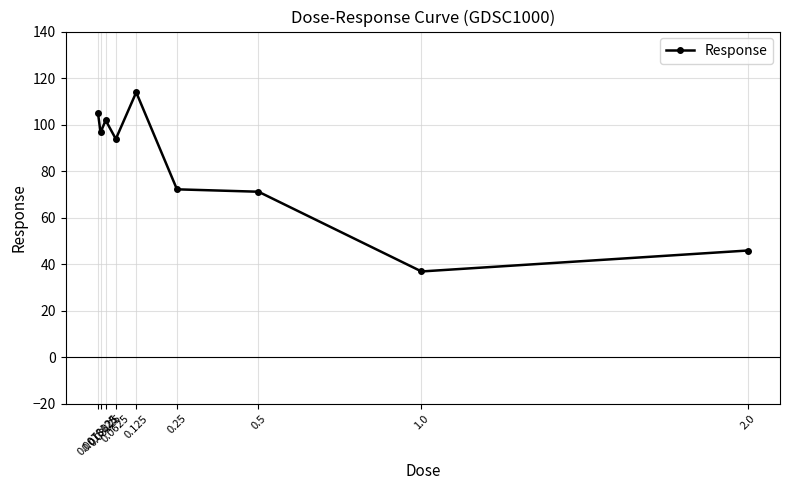

True or false: the data shows 96.6 at 0.015625.

True